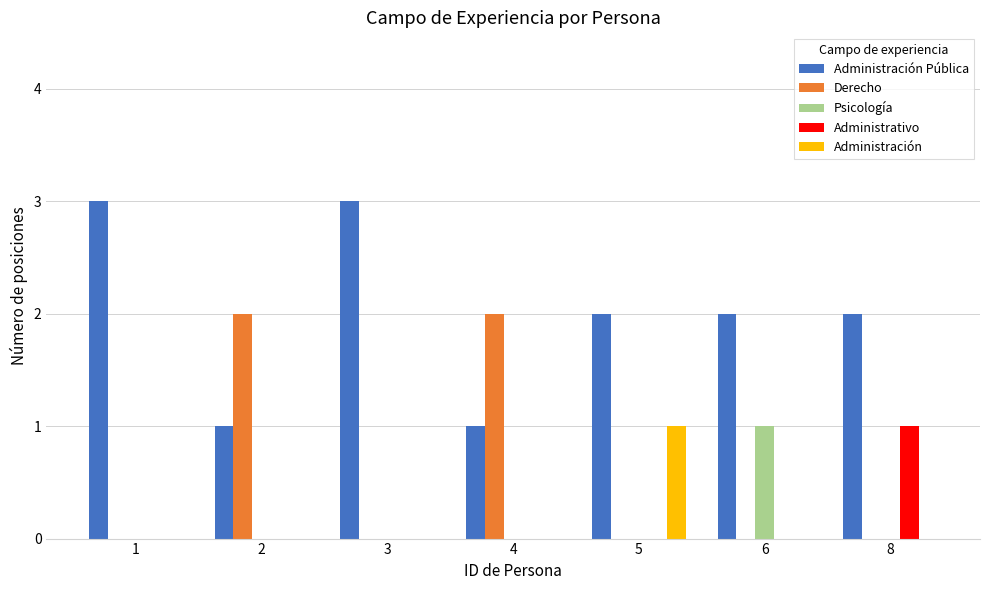

Reading left to right, extract all data points from this chart.

Administración Pública: 3	1	3	1	2	2	2
Derecho: 0	2	0	2	0	0	0
Psicología: 0	0	0	0	0	1	0
Administrativo: 0	0	0	0	0	0	1
Administración: 0	0	0	0	1	0	0